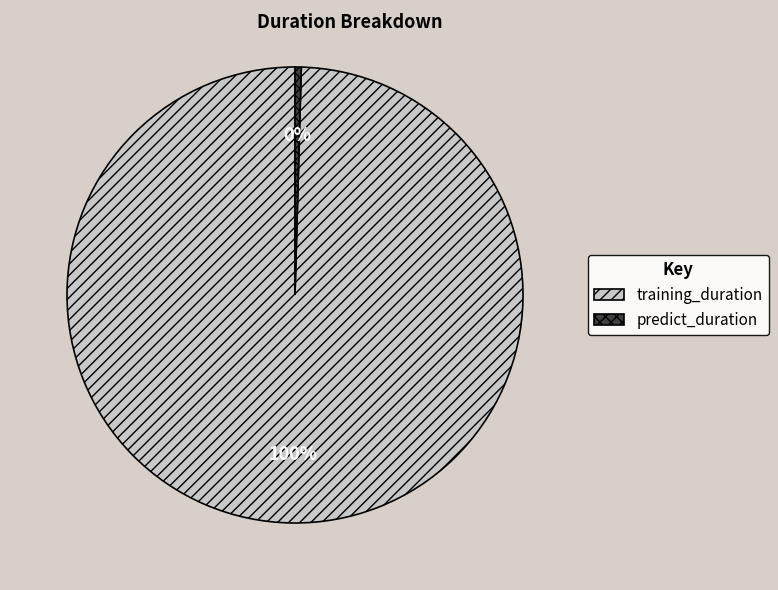

Is there any slice that represents more than half of the pie?

Yes